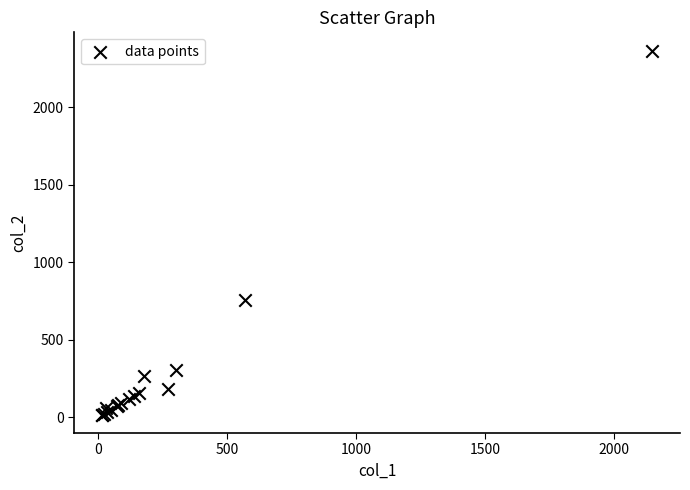

What Y value in the scatter plot is closest to 1191?

760.0